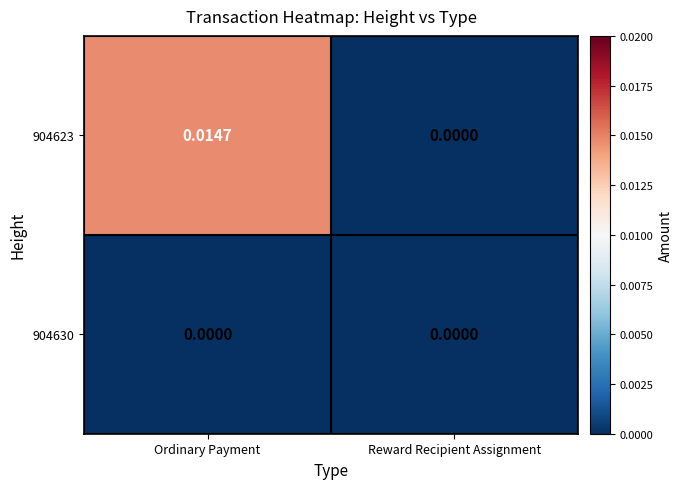

List the labels in order of 904623 value, smallest first.

Reward Recipient Assignment, Ordinary Payment